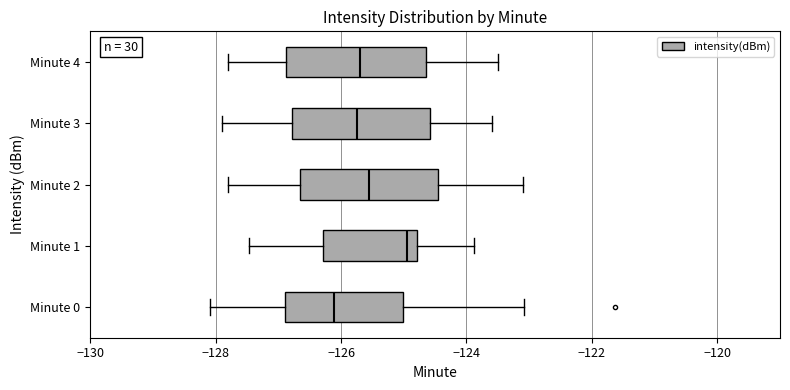

Reading bottom to top, transcribe this box plot: for each box, give where its median line is, the range the box spans, and where its two whiskers end, as read against the x-axis. The values are not printed on the chart, so give them approximately, as read against the axis.

Minute 0: median -126.2, box -126.8 to -125.0, whiskers -128.0 to -123.0
Minute 1: median -125.0, box -126.2 to -124.8, whiskers -127.4 to -123.8
Minute 2: median -125.6, box -126.6 to -124.4, whiskers -127.8 to -123.0
Minute 3: median -125.8, box -126.8 to -124.6, whiskers -127.8 to -123.6
Minute 4: median -125.6, box -126.8 to -124.6, whiskers -127.8 to -123.4